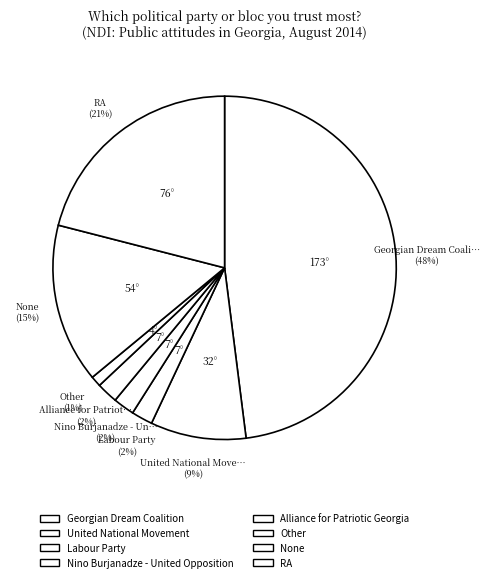

What is the change in value from Nino Burjanadze - United Opposition to RA?

+19